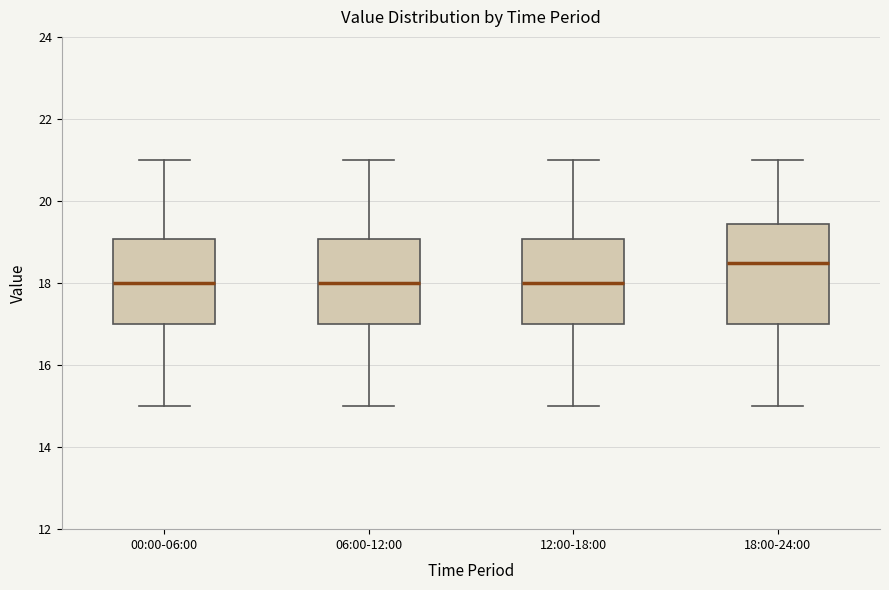

Reading left to right, read every box against the y-axis: the position of its median line, the range the box covers, and the ends of its whiskers. The values are not printed on the chart, so give them approximately, as read against the axis.

00:00-06:00: median 18.0, box 17.0 to 19.0, whiskers 15.0 to 21.0
06:00-12:00: median 18.0, box 17.0 to 19.0, whiskers 15.0 to 21.0
12:00-18:00: median 18.0, box 17.0 to 19.0, whiskers 15.0 to 21.0
18:00-24:00: median 18.6, box 17.0 to 19.4, whiskers 15.0 to 21.0